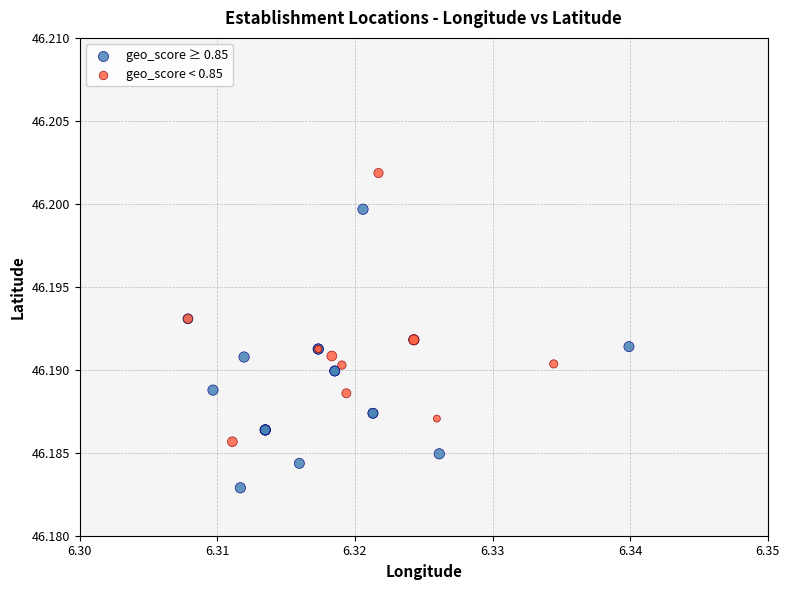

Which series reaches the maximum Y coordinate?

geo_score < 0.85